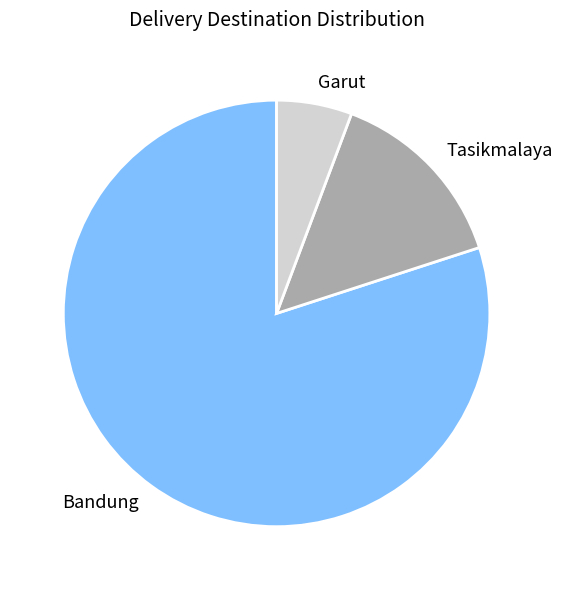

Rank the categories by value from highest to lowest.

Bandung, Tasikmalaya, Garut